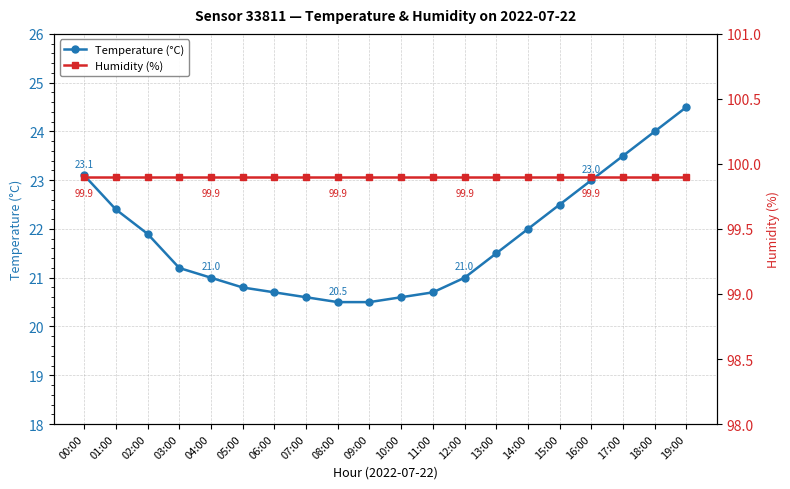

What is the difference between the maximum and minimum values in the Temperature (°C) series?

4.0